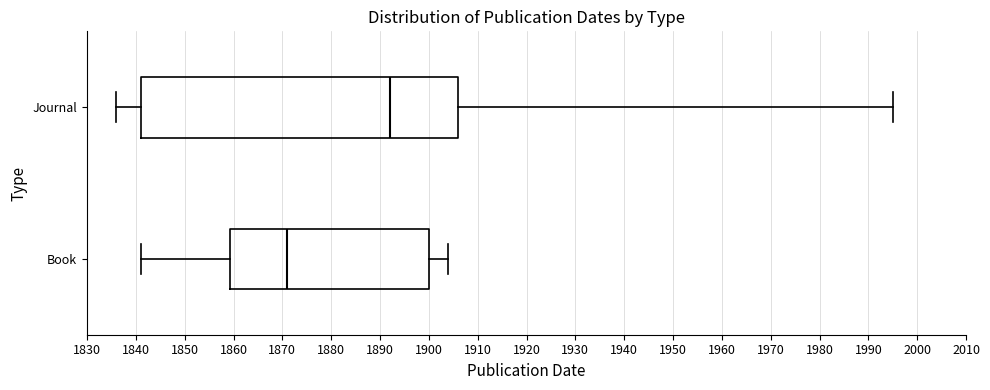

Reading bottom to top, read every box against the x-axis: the position of its median line, the range the box covers, and the ends of its whiskers. The values are not printed on the chart, so give them approximately, as read against the axis.

Book: median 1871, box 1859 to 1900, whiskers 1841 to 1904
Journal: median 1892, box 1841 to 1906, whiskers 1836 to 1995